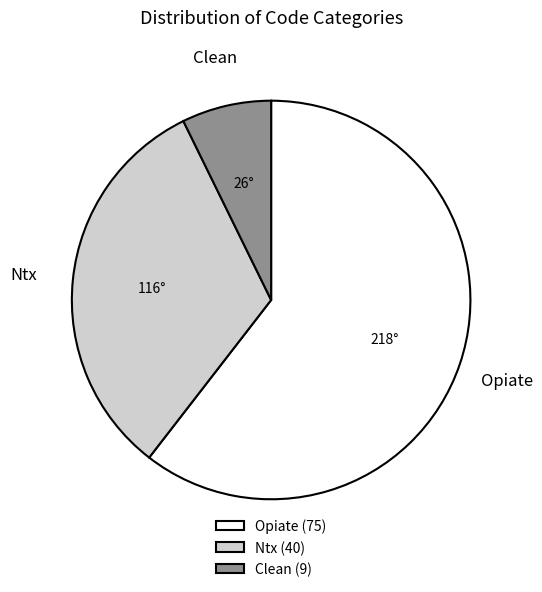

Is Ntx the majority of the pie?

No